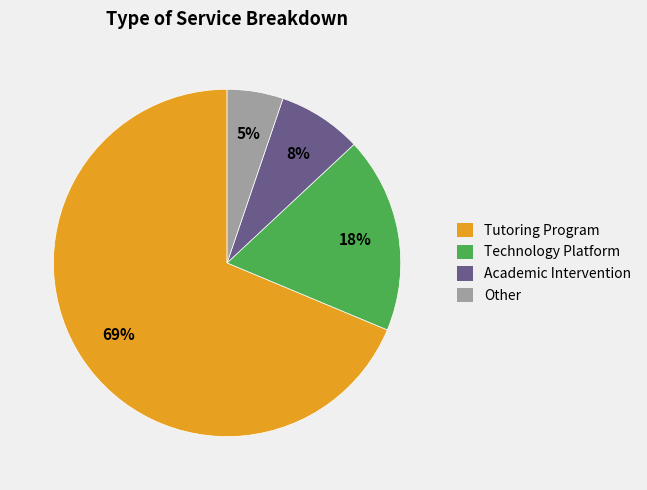

Do Tutoring Program and Technology Platform together represent more than half of the pie?

Yes